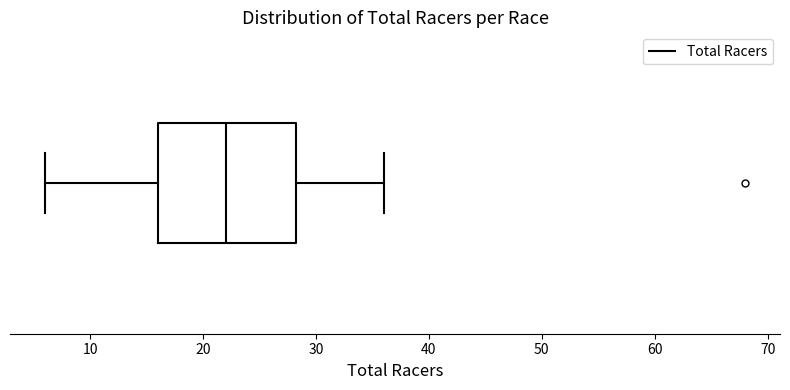

Transcribe this box plot: give where the median line is, the range the box spans, and where the two whiskers end, as read against the x-axis. The values are not printed on the chart, so give them approximately, as read against the axis.

median 22, box 16 to 28, whiskers 6 to 36